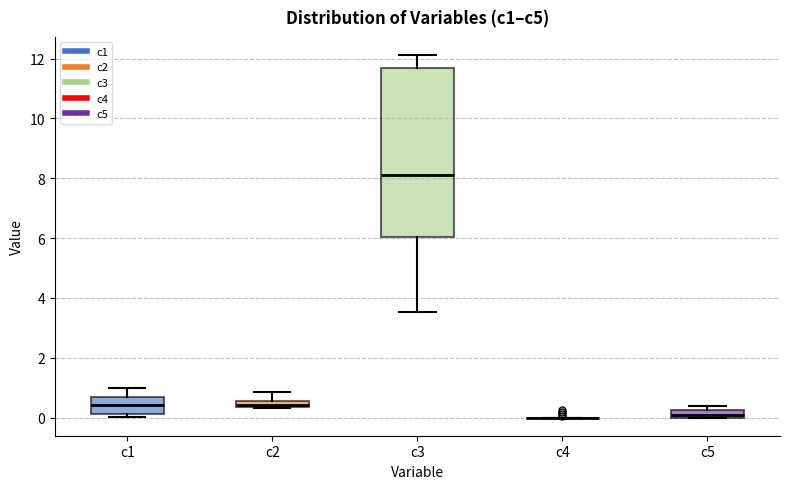

Comparing the boxes themselves (not the whiskers), which one is the tallest?

c3